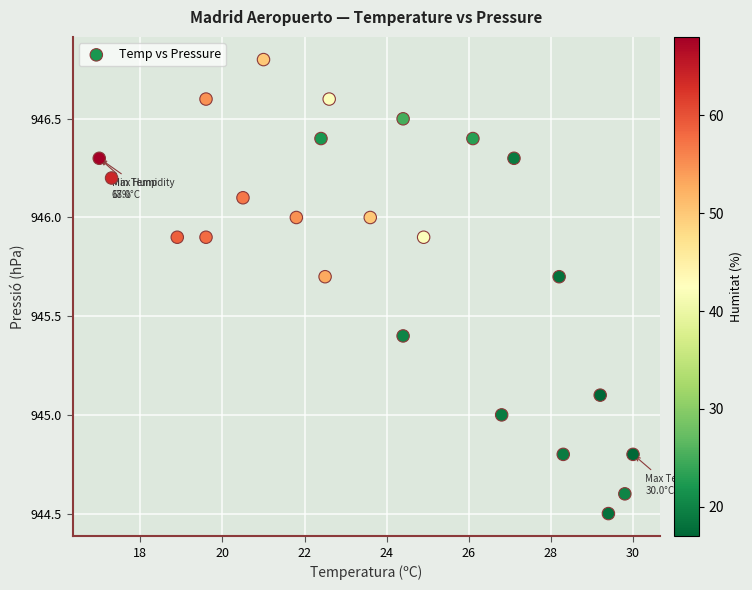

What is the range of X values (max minus min)?

13.0